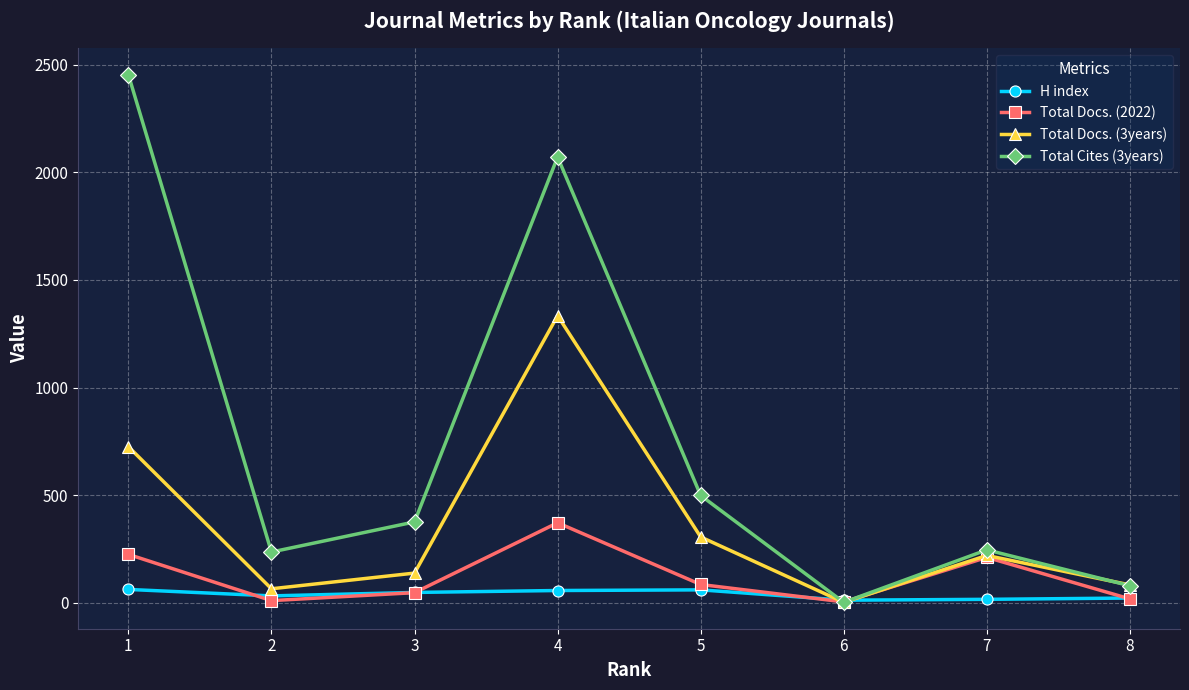

List the series in order of their peak value, highest first.

Total Cites (3years), Total Docs. (3years), Total Docs. (2022), H index